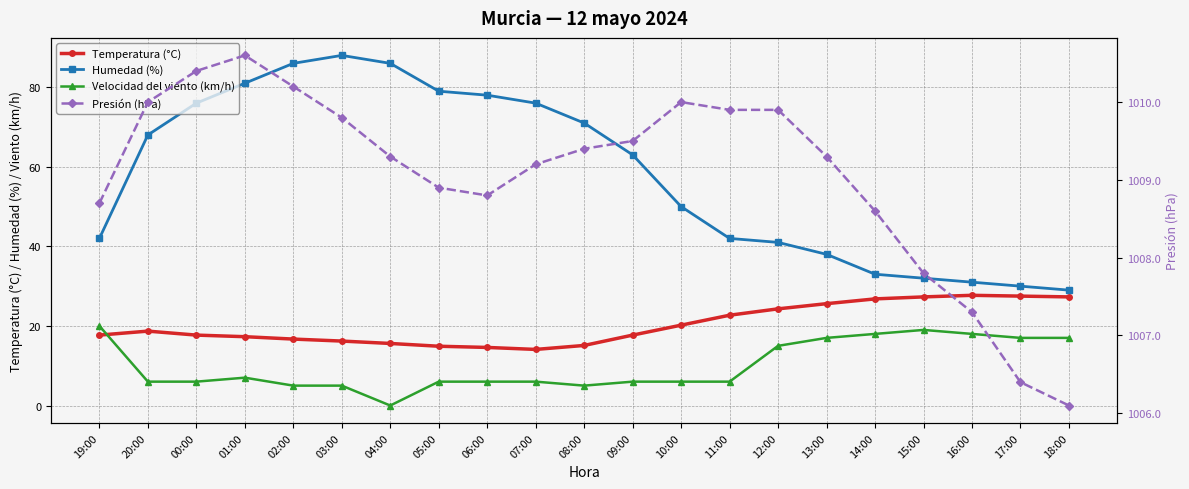

Which series has the largest range (max minus min)?

Humedad (%)